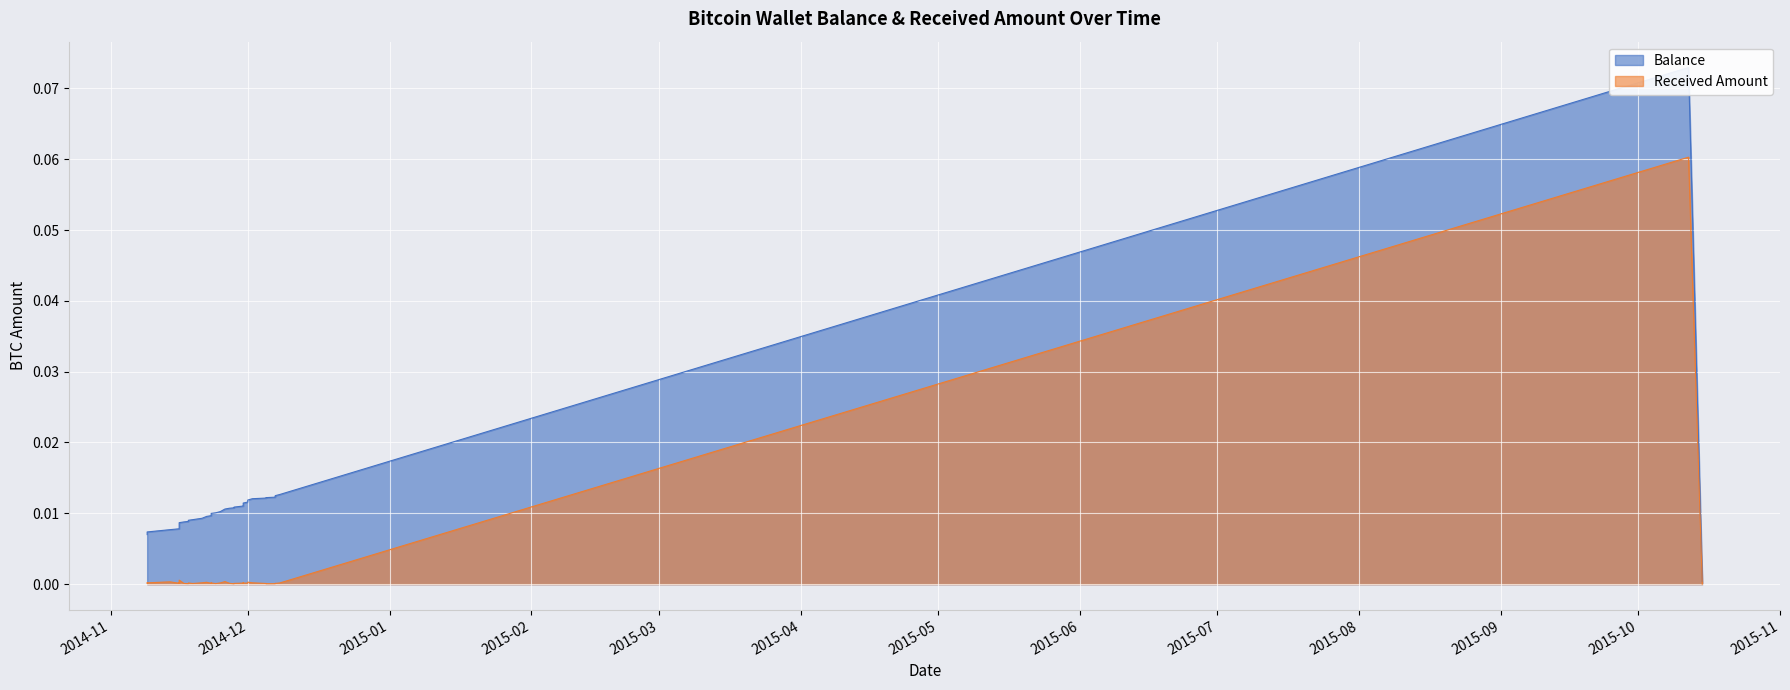

Reading left to right, list all the values displayed in this chart.

Balance: 0=0.0	1=0.0	2=0.1	3=0.0	4=0.0	5=0.0	6=0.0	7=0.0	8=0.0	9=0.0	10=0.0	11=0.0	12=0.0	13=0.0	14=0.0	15=0.0	16=0.0	17=0.0	18=0.0	19=0.0	20=0.0	21=0.0	22=0.0	23=0.0	24=0.0	25=0.0	26=0.0	27=0.0	28=0.0	29=0.0	30=0.0	31=0.0	32=0.0	33=0.0	34=0.0	35=0.0	36=0.0	37=0.0	38=0.0
Received Amount: 0=0.0	1=0.0	2=0.1	3=0.0	4=0.0	5=0.0	6=0.0	7=0.0	8=0.0	9=0.0	10=0.0	11=0.0	12=0.0	13=0.0	14=0.0	15=0.0	16=0.0	17=0.0	18=0.0	19=0.0	20=0.0	21=0.0	22=0.0	23=0.0	24=0.0	25=0.0	26=0.0	27=0.0	28=0.0	29=0.0	30=0.0	31=0.0	32=0.0	33=0.0	34=0.0	35=0.0	36=0.0	37=0.0	38=0.0